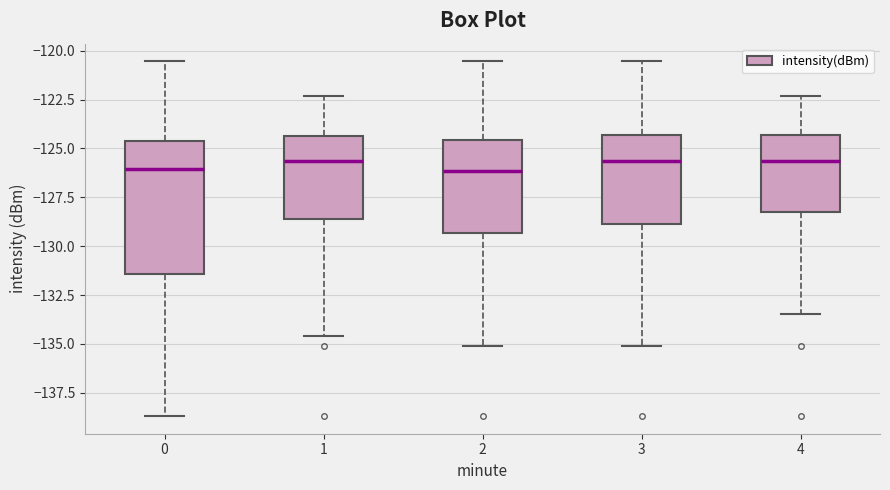

Where does the median line of the box at x = 4 sit on the y-axis? The values are not printed on the chart, so give them approximately, as read against the axis.

-125.5